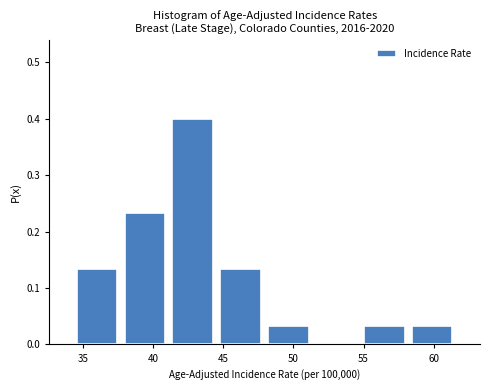

What is the height of the bar covering 48.0 to 51.5 on the x-axis? Neither the bar edges nor the heights are printed on the chart, so give them approximately, as read against the axes.

0.03